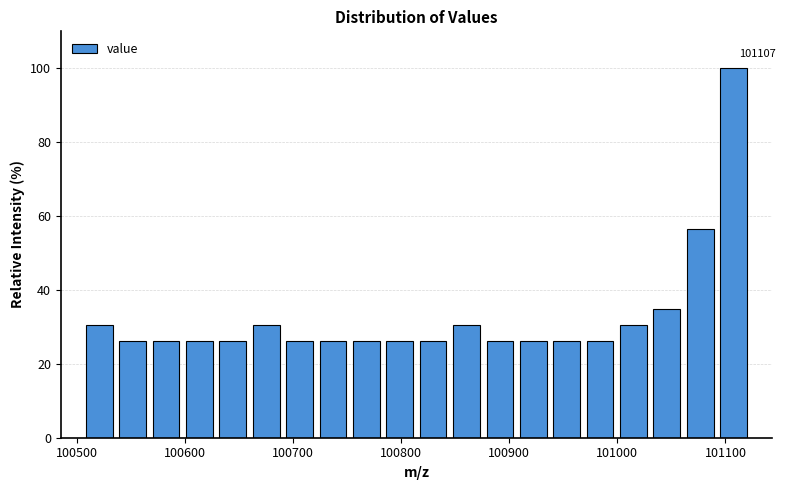

Read against the x-axis, roughly where is the centre of the tallest bar?

101110